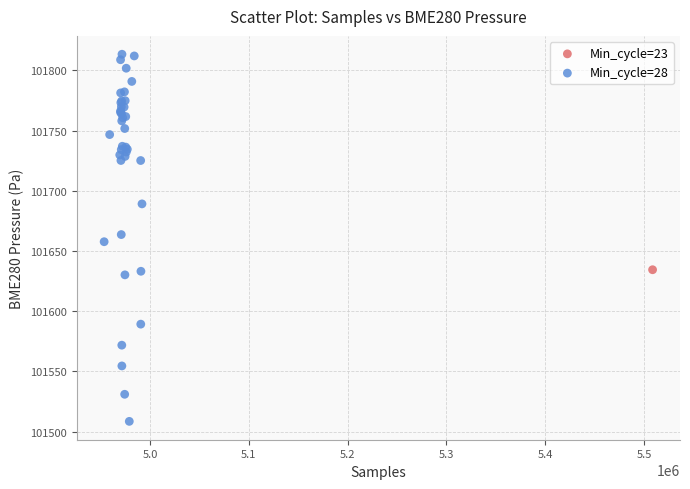

What are all the series names shown in the legend?

Min_cycle=23, Min_cycle=28